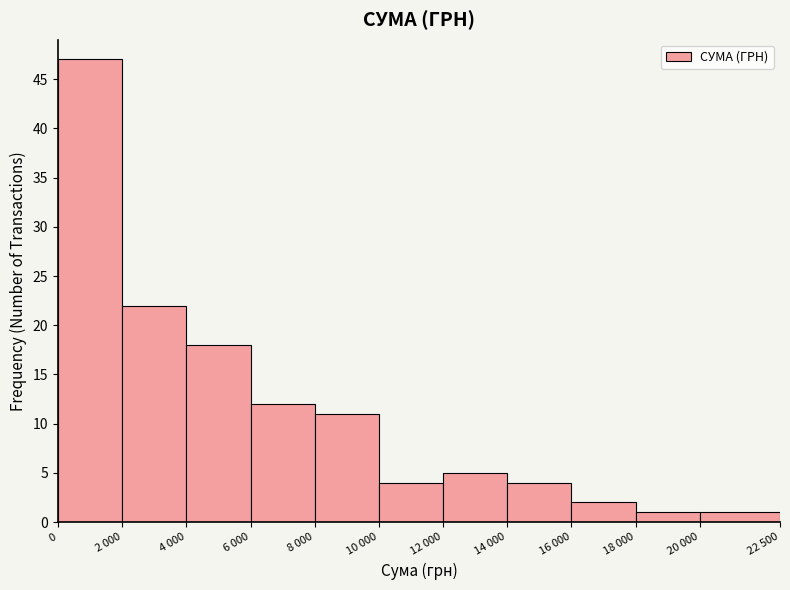

Reading left to right, what are all the values shown in this chart?

0=47	2 000=22	4 000=18	6 000=12	8 000=11	10 000=4	12 000=5	14 000=4	16 000=2	18 000=1	20 000=1